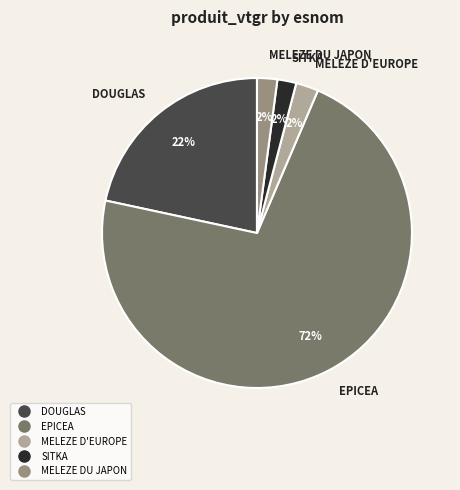

Does any single category account for the majority?

Yes